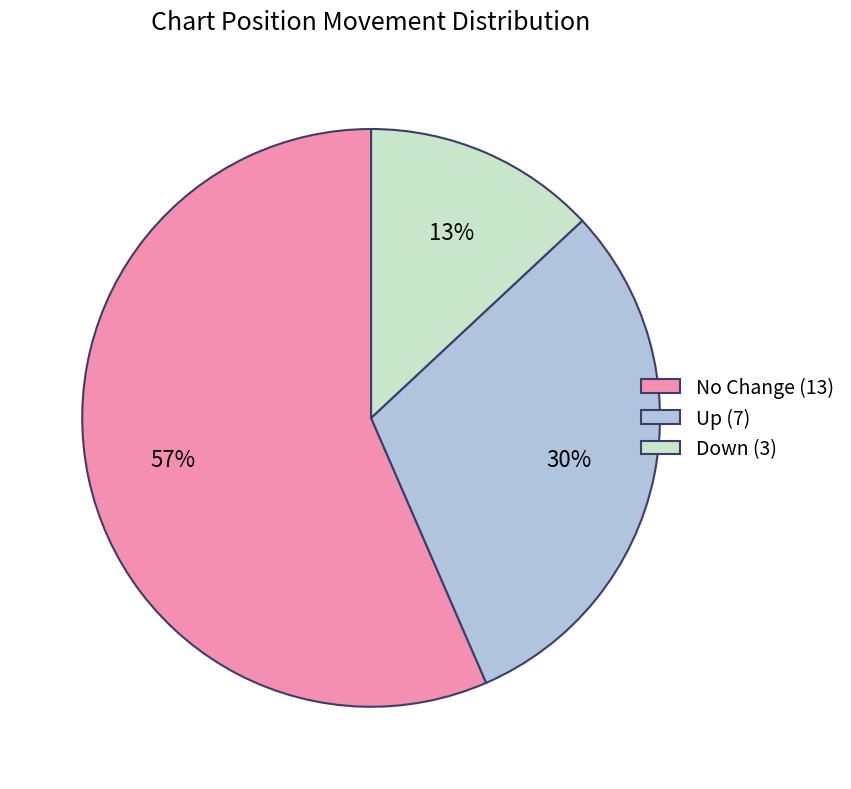

To the nearest percent, what is the combined percentage of Up (7) and Down (3)?

43%